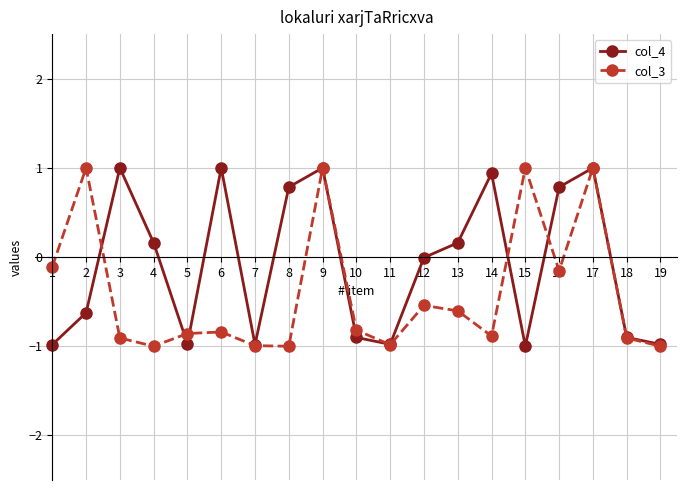

Between 5 and 13, which series saw the biggest shift?

col_4